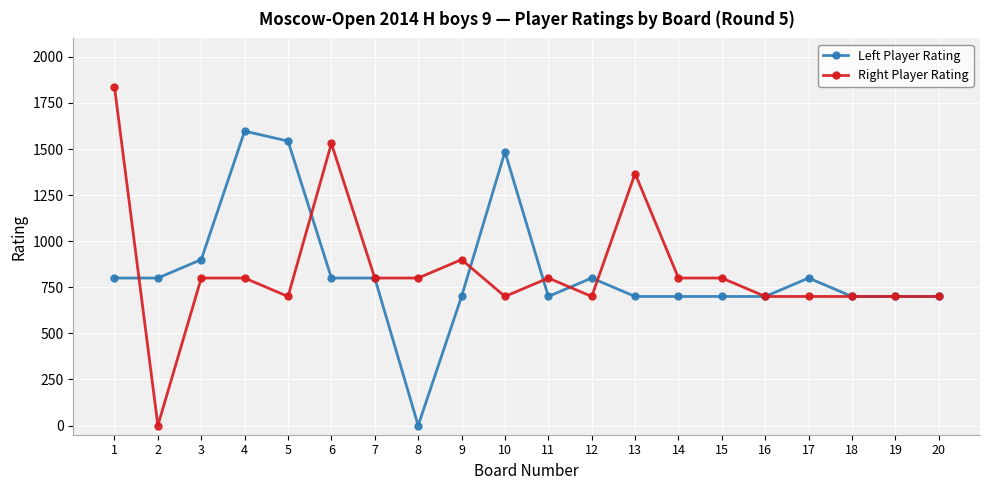

How many series are shown in this chart?

2